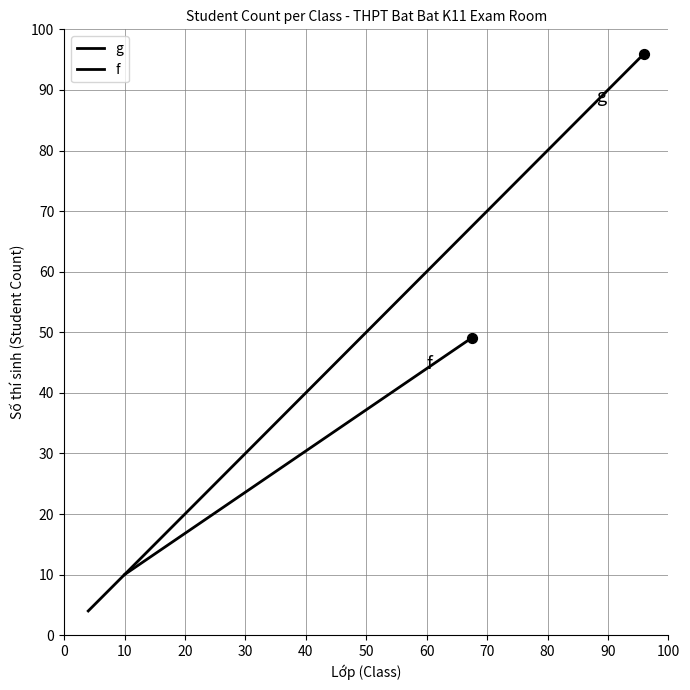

What are all the series names shown in the legend?

g, f